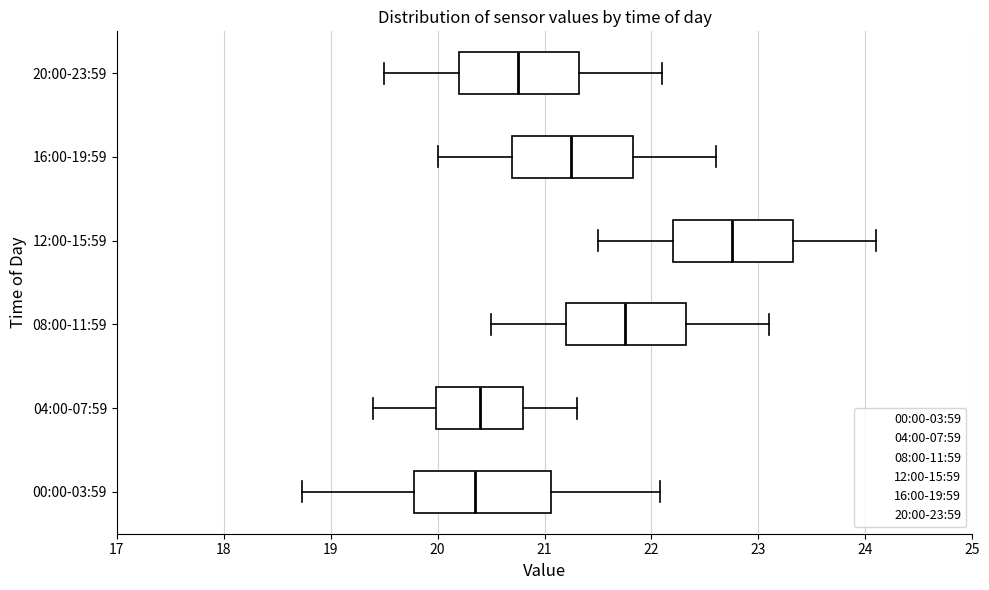

Where is the right edge of the box for 00:00-03:59 on the x-axis? The values are not printed on the chart, so give them approximately, as read against the axis.

21.1